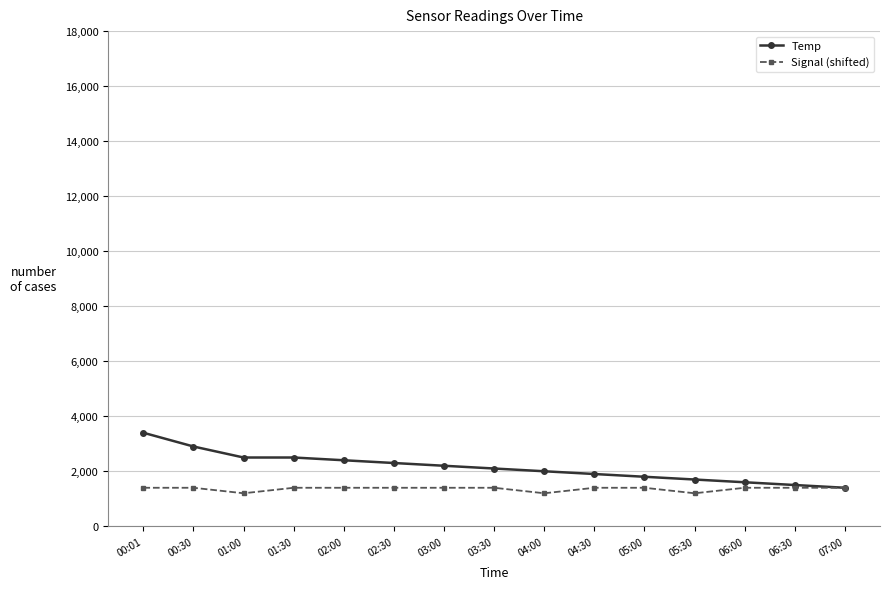

How many data points does each series have?

15